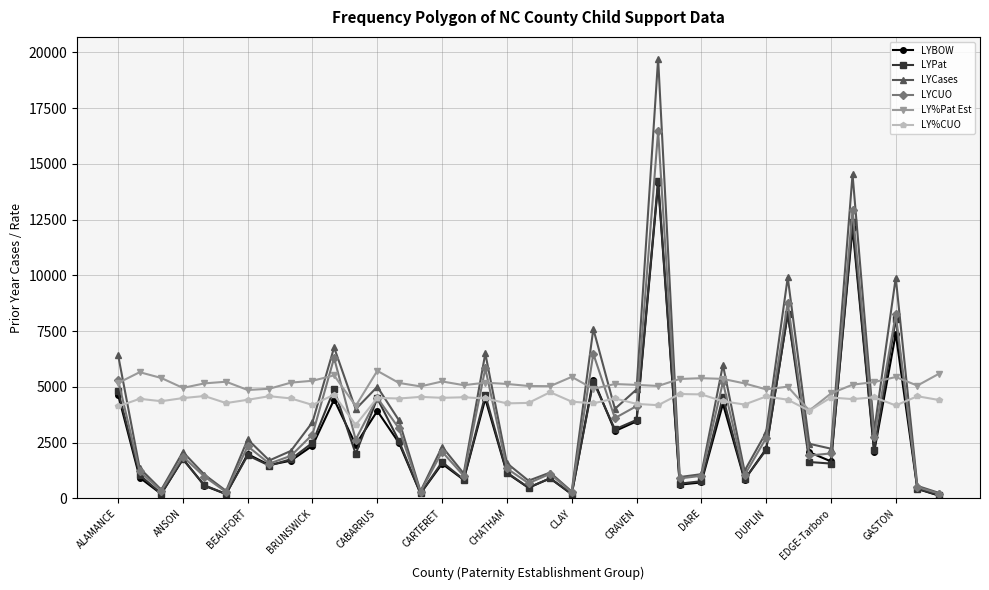

What is the value of the LY%Pat Est point at the 13th from the left?

5720.5